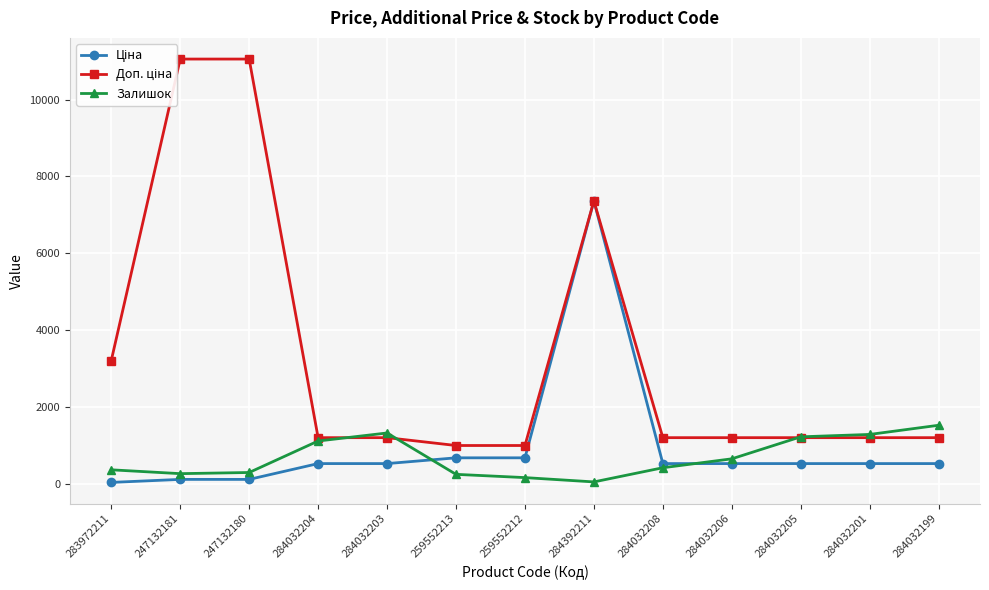

Reading left to right, transcribe all the data shown in this chart.

Ціна: 283972211=32.0	247132181=110.5	247132180=110.5	284032204=522.2	284032203=522.2	259552213=672.1	259552212=672.1	284392211=7360.2	284032208=522.2	284032206=522.2	284032205=522.2	284032201=522.2	284032199=522.2
Доп. ціна: 283972211=3205.0	247132181=11055.0	247132180=11055.0	284032204=1197.0	284032203=1197.0	259552213=992.7	259552212=992.7	284392211=7360.2	284032208=1197.0	284032206=1197.0	284032205=1197.0	284032201=1197.0	284032199=1197.0
Залишок: 283972211=360.0	247132181=260.0	247132180=290.0	284032204=1110.0	284032203=1319.0	259552213=242.0	259552212=157.0	284392211=45.0	284032208=414.0	284032206=646.0	284032205=1219.0	284032201=1281.0	284032199=1520.0